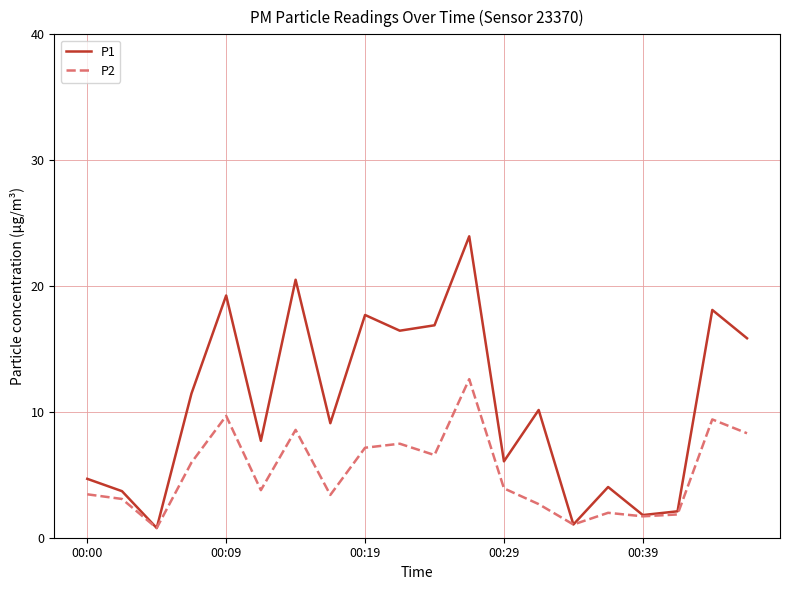

What is the highest value of the P2 series?

12.6